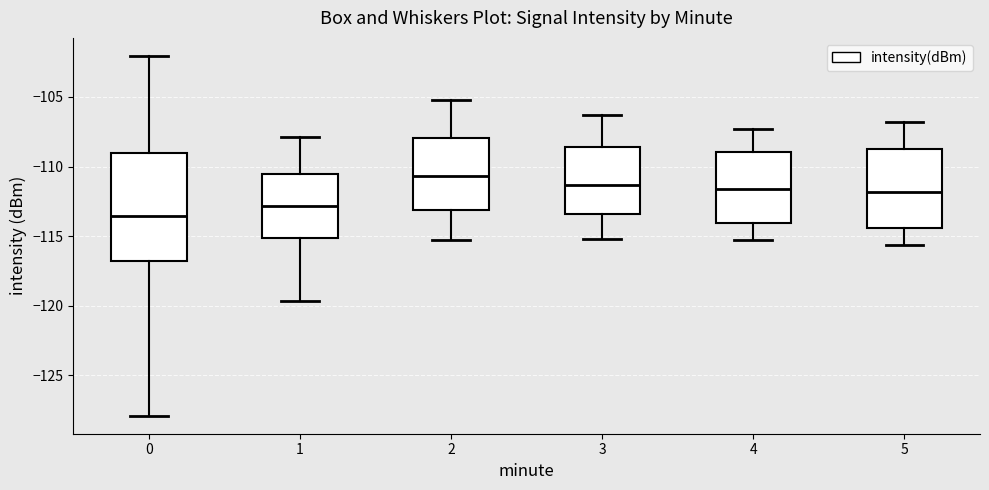

Reading left to right, transcribe this box plot: for each box, give where its median line is, the range the box spans, and where its two whiskers end, as read against the y-axis. The values are not printed on the chart, so give them approximately, as read against the axis.

0: median -113.5, box -116.5 to -109.0, whiskers -128.0 to -102.0
1: median -113.0, box -115.0 to -110.5, whiskers -119.5 to -108.0
2: median -110.5, box -113.0 to -108.0, whiskers -115.5 to -105.0
3: median -111.5, box -113.5 to -108.5, whiskers -115.0 to -106.5
4: median -111.5, box -114.0 to -109.0, whiskers -115.5 to -107.5
5: median -112.0, box -114.5 to -108.5, whiskers -115.5 to -107.0